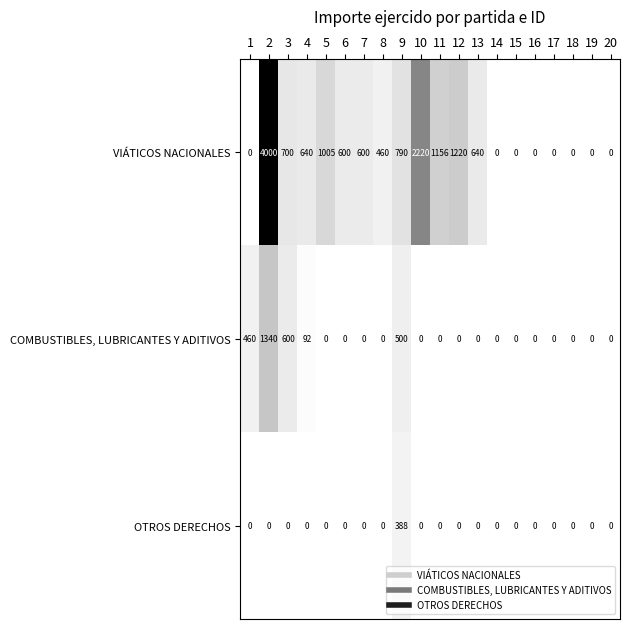

How many positive values does the COMBUSTIBLES, LUBRICANTES Y ADITIVOS series have?

5